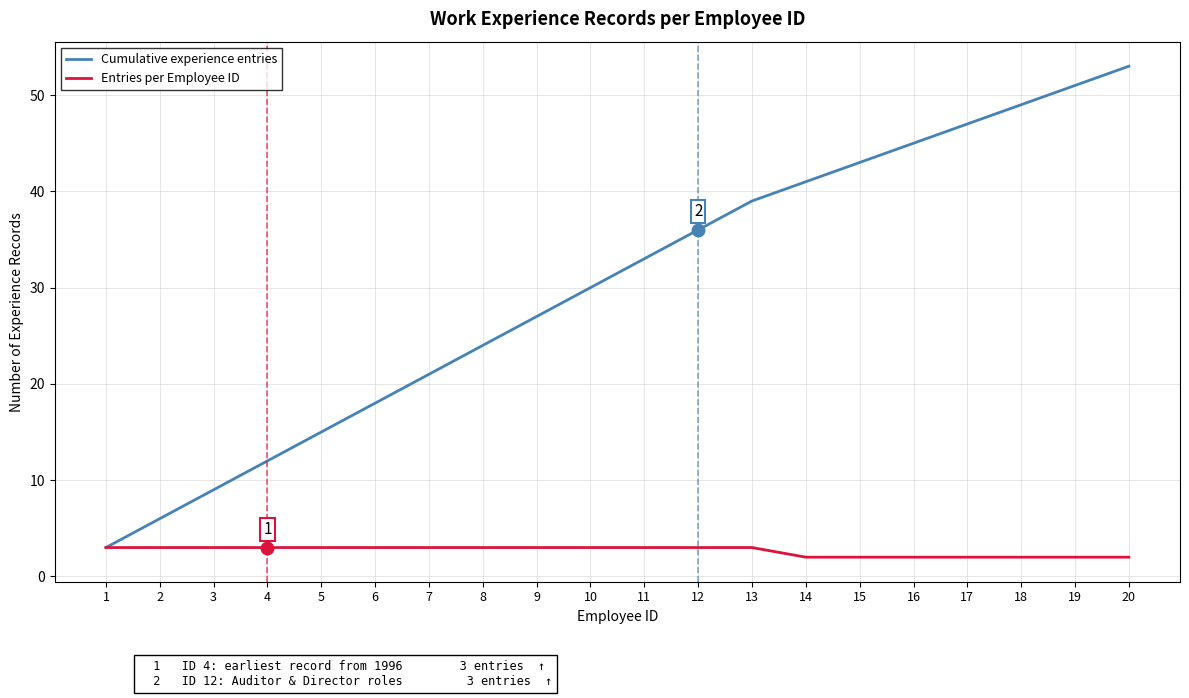

Which series has the widest spread of values?

Cumulative experience entries